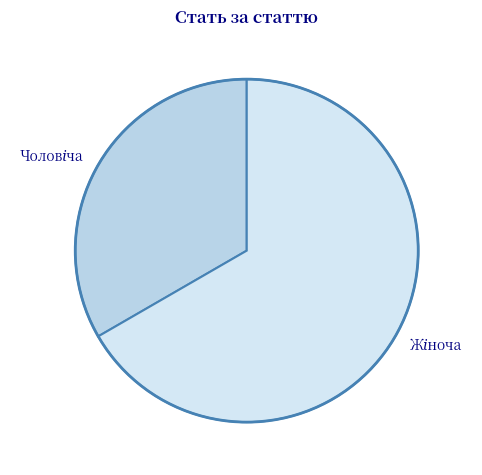

Does any single category account for the majority?

Yes